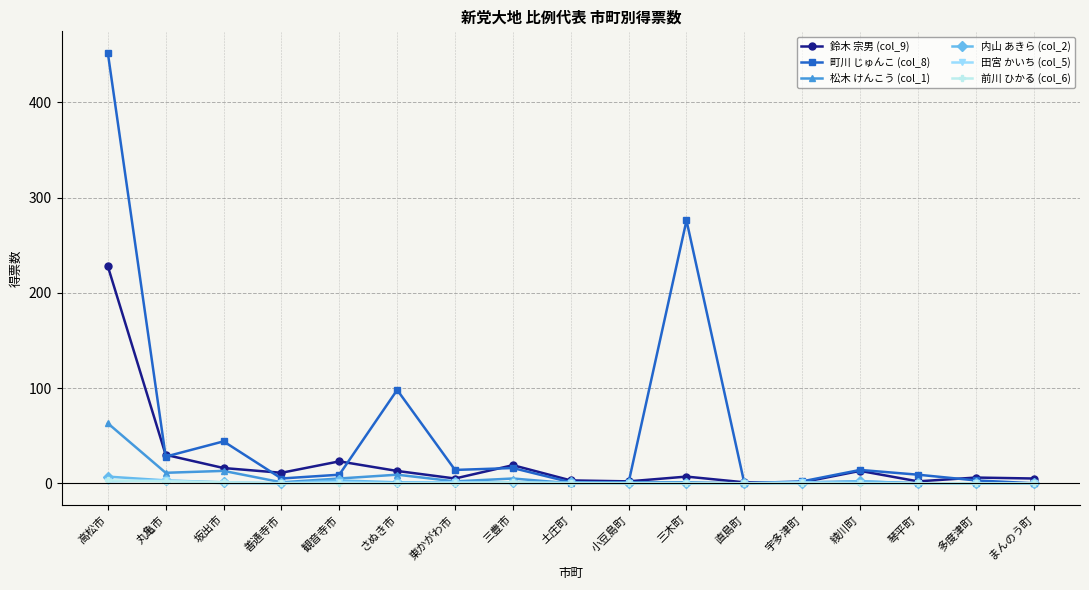

How many 前川 ひかる (col_6) values are between 0 and 1?

15